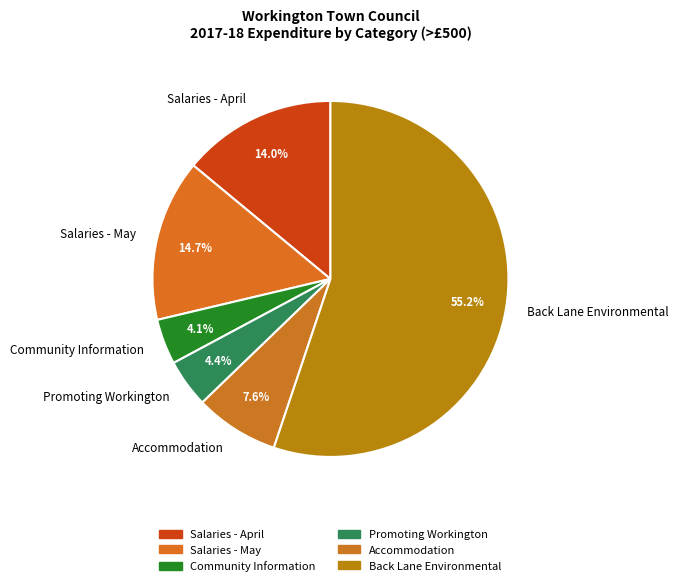

What percentage is NOT represented by Back Lane Environmental?

44.8%